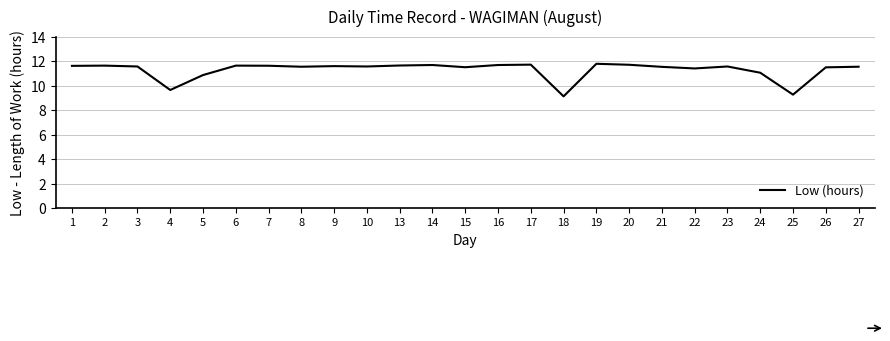

What is the greatest value displayed?

11.8